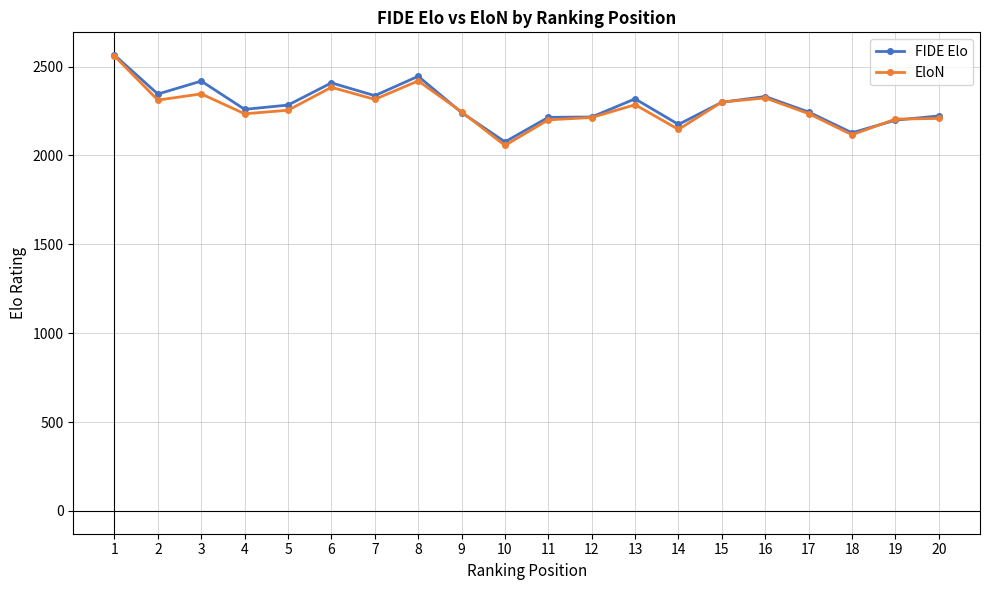

What is the maximum value for FIDE Elo?

2564